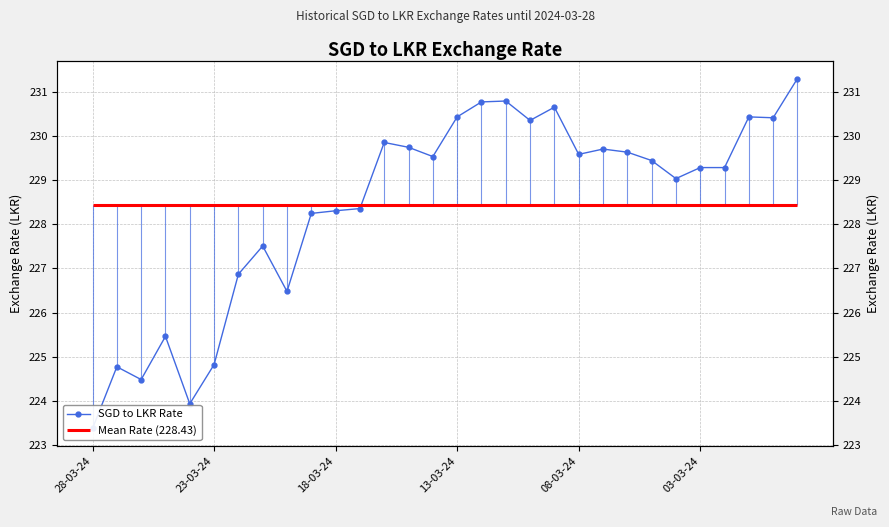

How many interior local peaks (higher than both neighbors) does the data have?

8